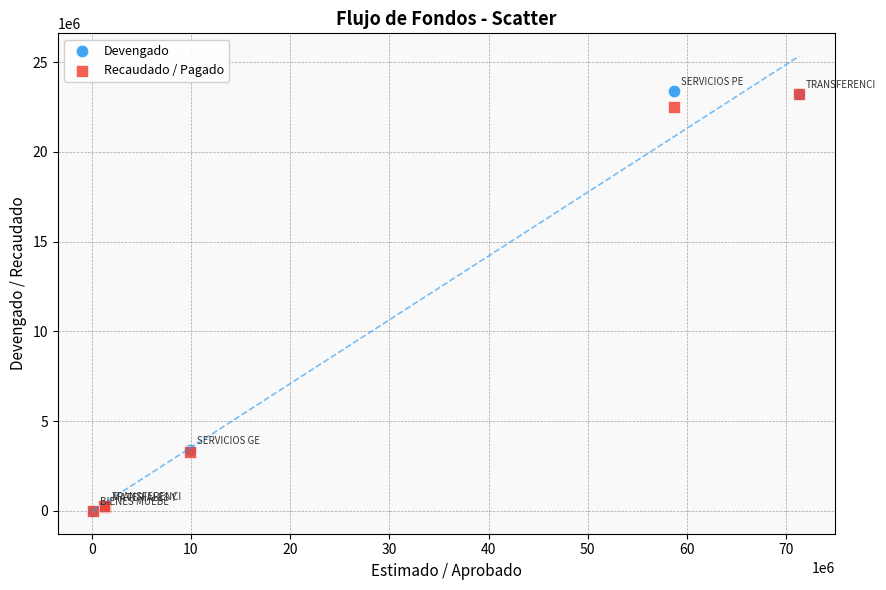

What are all the series names shown in the legend?

Devengado, Recaudado / Pagado